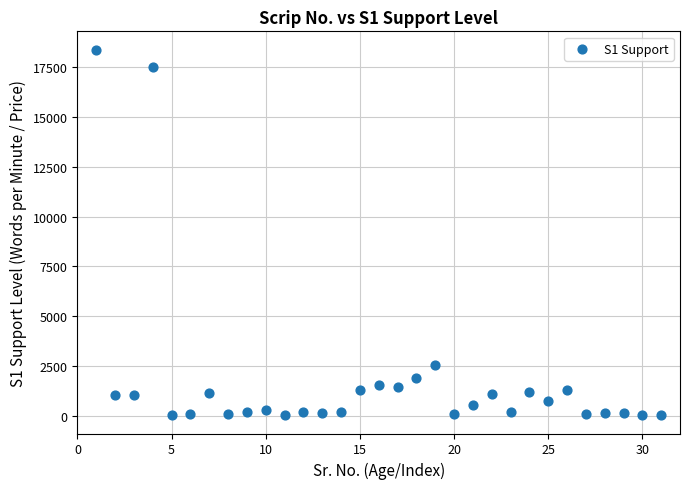

What is the range of X values (max minus min)?

30.0